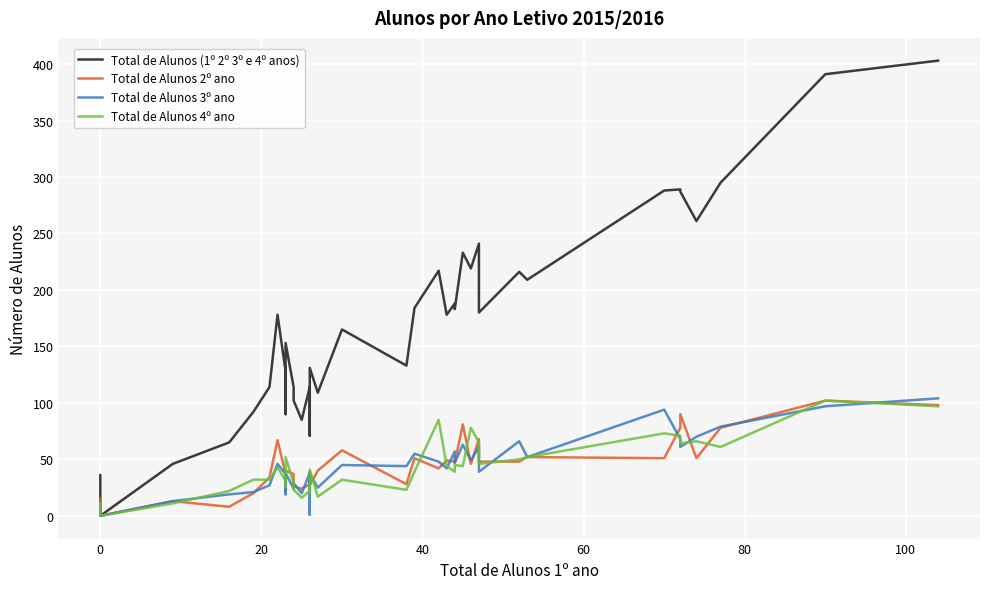

Reading right to left, extract all data points from this chart.

Total de Alunos (1º 2º 3º e 4º anos): 403	391	295	261	287	289	288	209	216	180	241	219	233	183	188	178	217	184	133	165	109	131	123	89	114	71	114	85	102	114	153	90	128	178	114	92	65	46	0	36
Total de Alunos 2º ano: 98	102	78	51	90	78	51	52	48	48	68	46	81	47	48	49	42	51	28	58	40	27	39	22	32	24	28	24	26	37	40	22	37	67	34	20	8	13	0	15
Total de Alunos 3º ano: 104	97	79	70	61	68	94	52	66	39	61	49	63	47	57	42	48	55	44	45	25	37	30	21	30	1	38	20	29	24	38	19	37	46	27	21	19	13	0	10
Total de Alunos 4º ano: 97	102	61	66	64	71	73	52	50	46	65	78	44	45	39	44	85	39	23	32	17	41	28	20	26	20	22	16	23	29	52	26	31	43	32	32	22	11	0	11